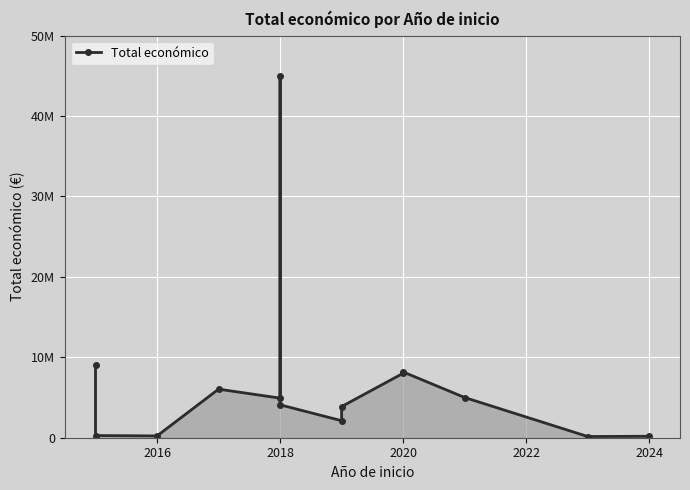

Does the chart display data point markers on the line(s)?

Yes